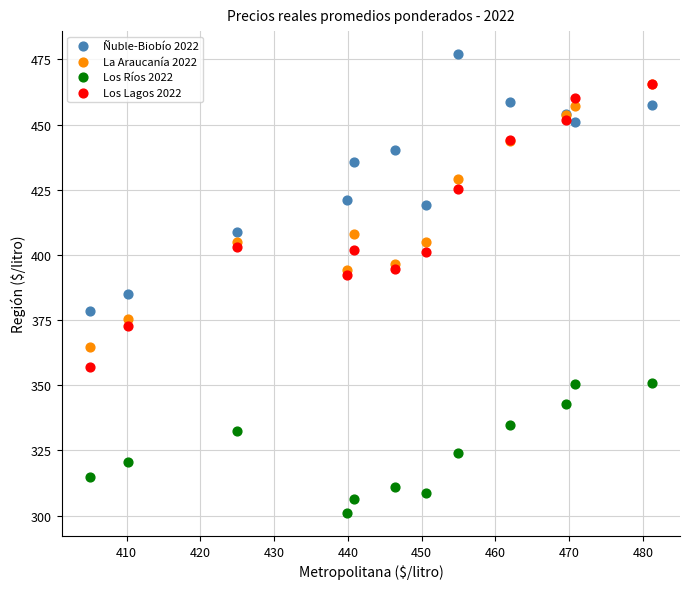

Which series has the widest spread of Y values?

Los Lagos 2022